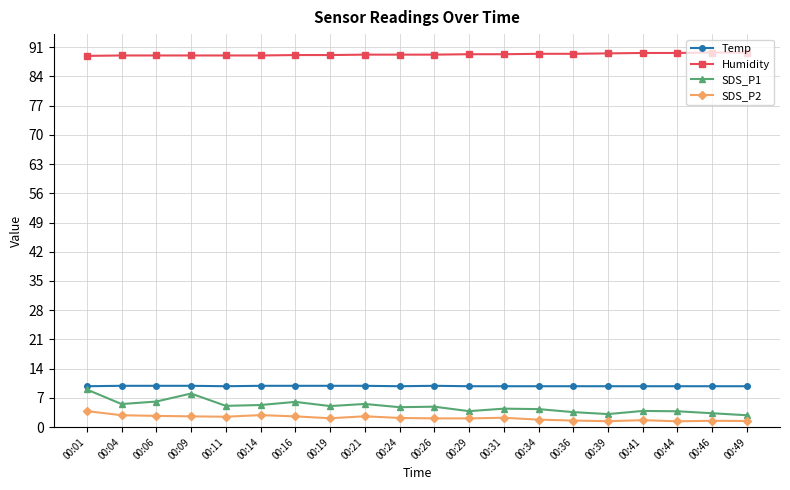

Read the Temp value at 00:24.

9.8